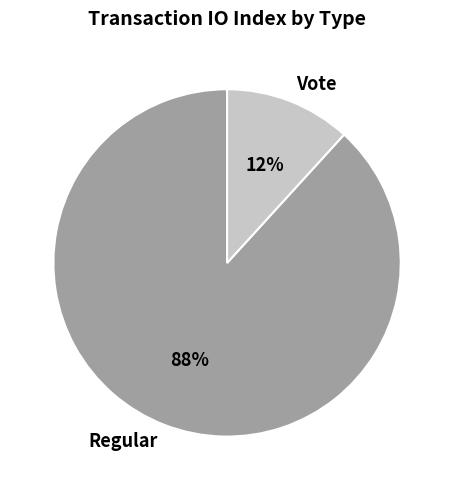

Which slice is the largest?

Regular